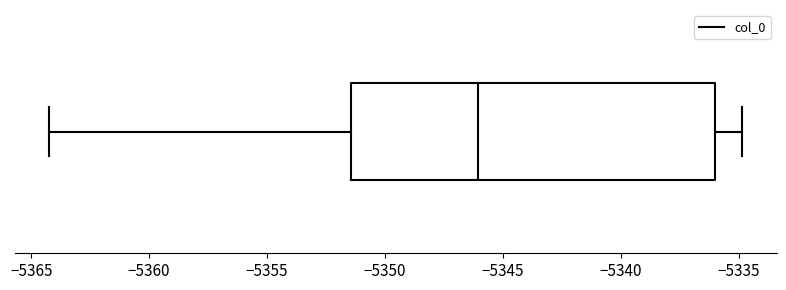

Read this box plot against the x-axis: the position of the median line, the range covered by the box, and the ends of both whiskers. The values are not printed on the chart, so give them approximately, as read against the axis.

median -5346.0, box -5351.5 to -5336.0, whiskers -5364.0 to -5335.0